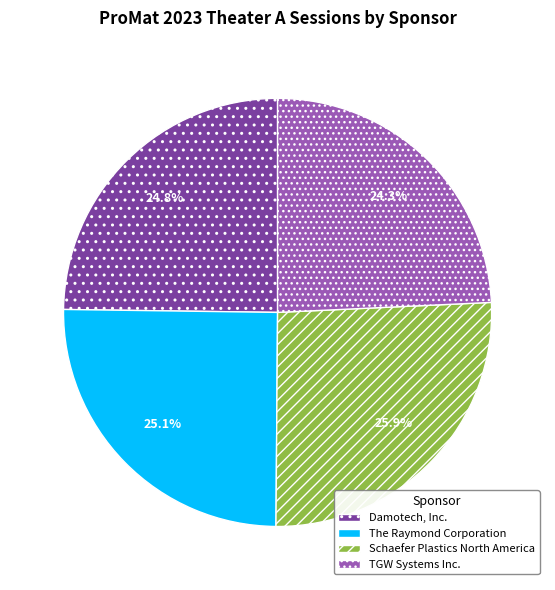

Which category has the biggest portion of the pie?

Schaefer Plastics North America